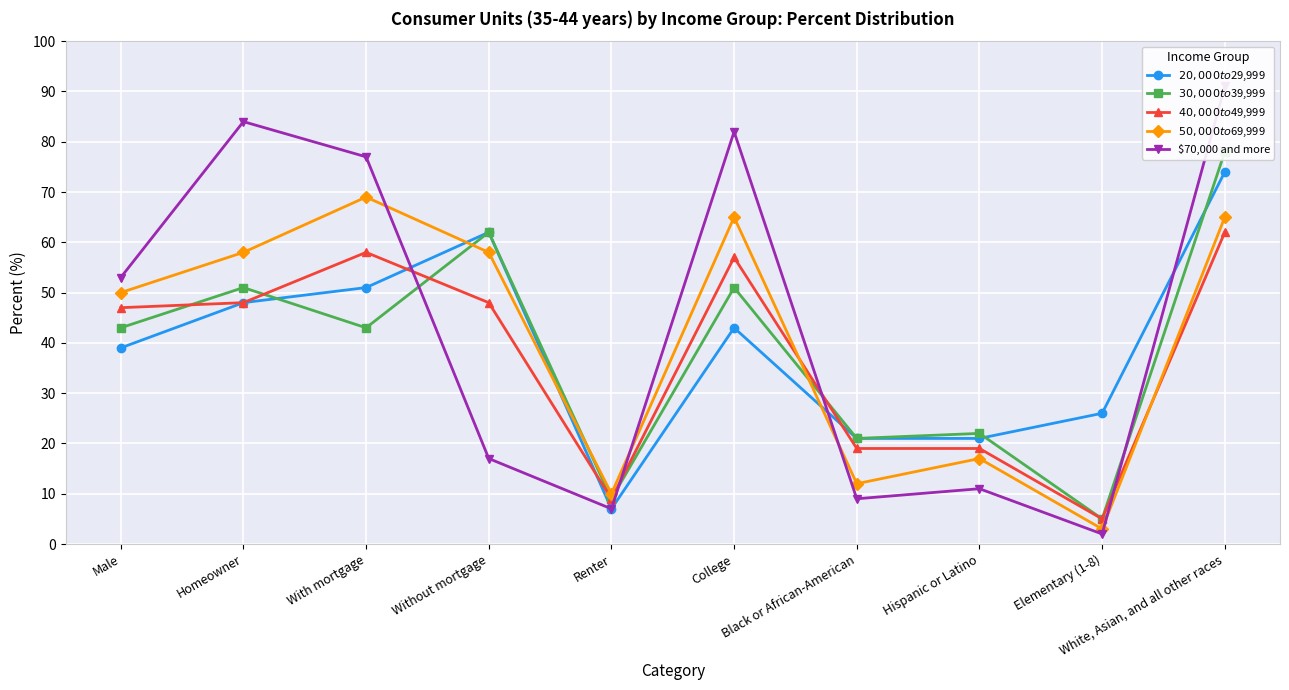

What value does the $40,000 to $49,999 series have at College?

57